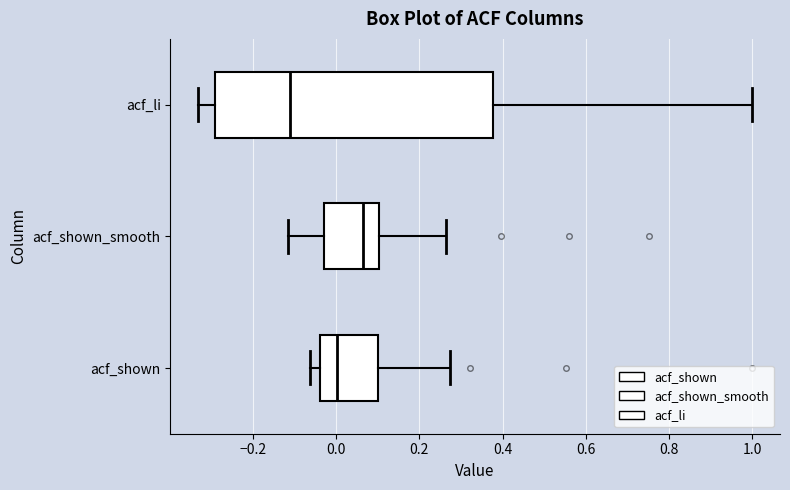

Reading bottom to top, transcribe this box plot: for each box, give where its median line is, the range the box spans, and where its two whiskers end, as read against the x-axis. The values are not printed on the chart, so give them approximately, as read against the axis.

acf_shown: median 0.00, box -0.04 to 0.10, whiskers -0.06 to 0.28
acf_shown_smooth: median 0.06, box -0.02 to 0.10, whiskers -0.12 to 0.26
acf_li: median -0.10, box -0.28 to 0.38, whiskers -0.34 to 1.00